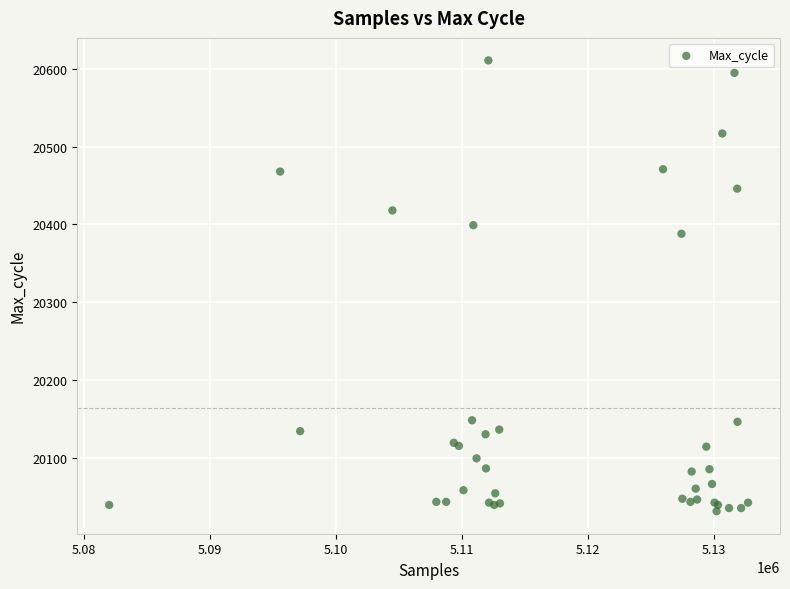

What Y value in the scatter plot is closest to 20321?

20388